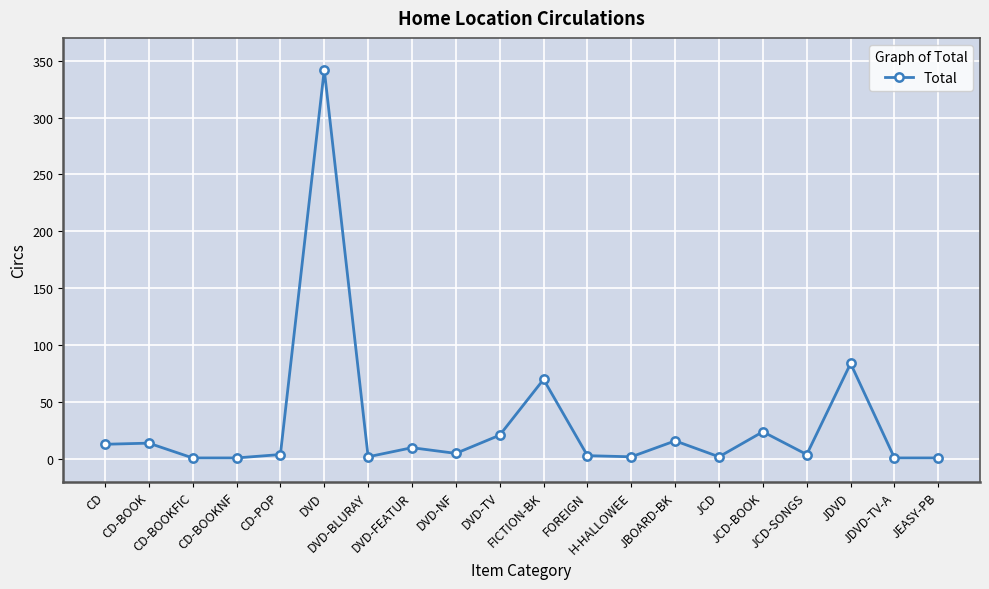

What is the difference between the values at FICTION-BK and CD?

57